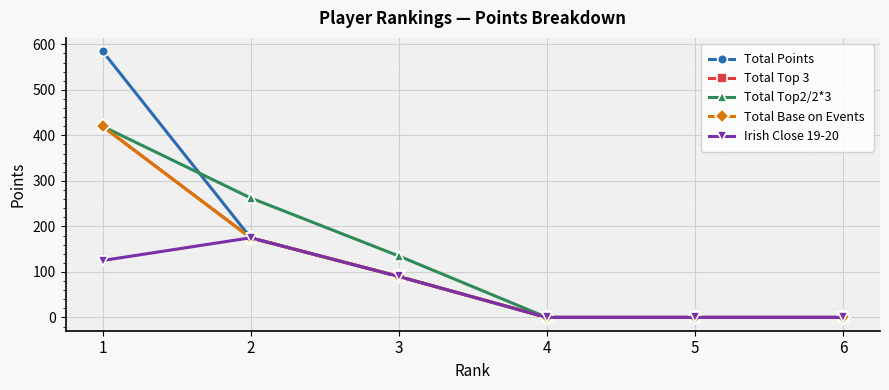

Is this an area chart (filled region under the line)?

No